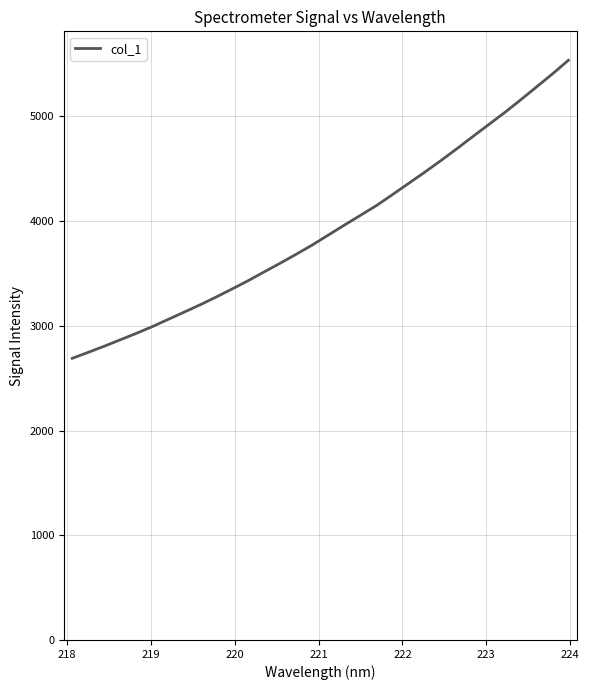

Does the chart have visible grid lines?

Yes